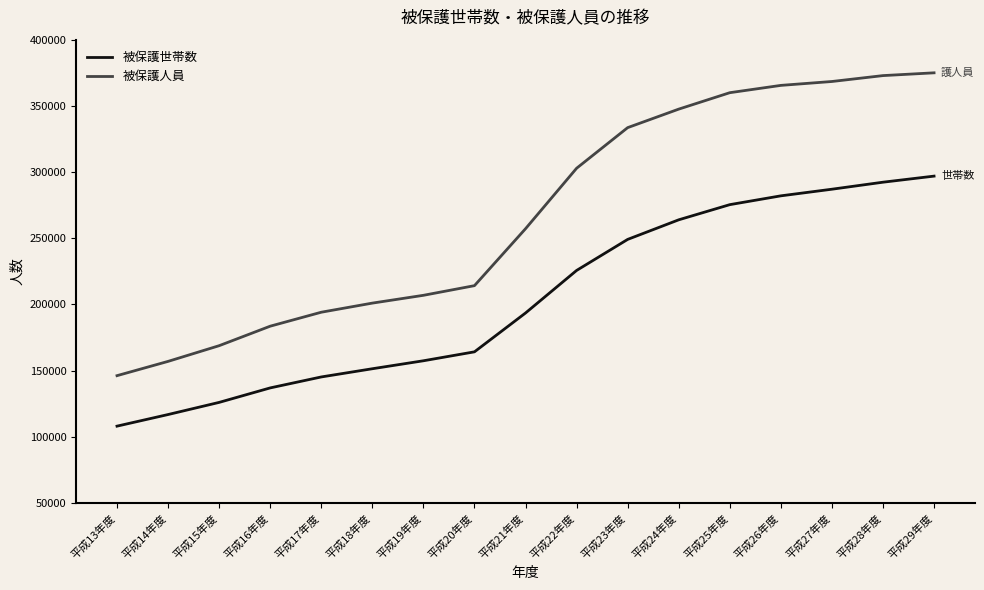

What value does the 被保護人員 series have at 平成14年度, to the nearest 10?

156960